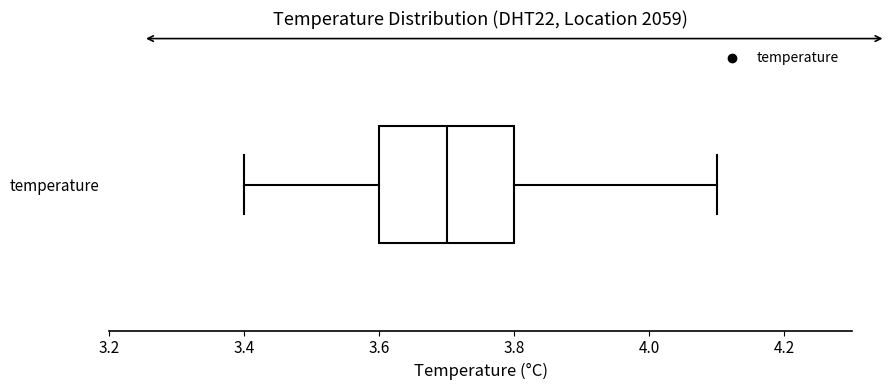

Read this box plot against the x-axis: the position of the median line, the range covered by the box, and the ends of both whiskers. The values are not printed on the chart, so give them approximately, as read against the axis.

median 3.7, box 3.6 to 3.8, whiskers 3.4 to 4.1